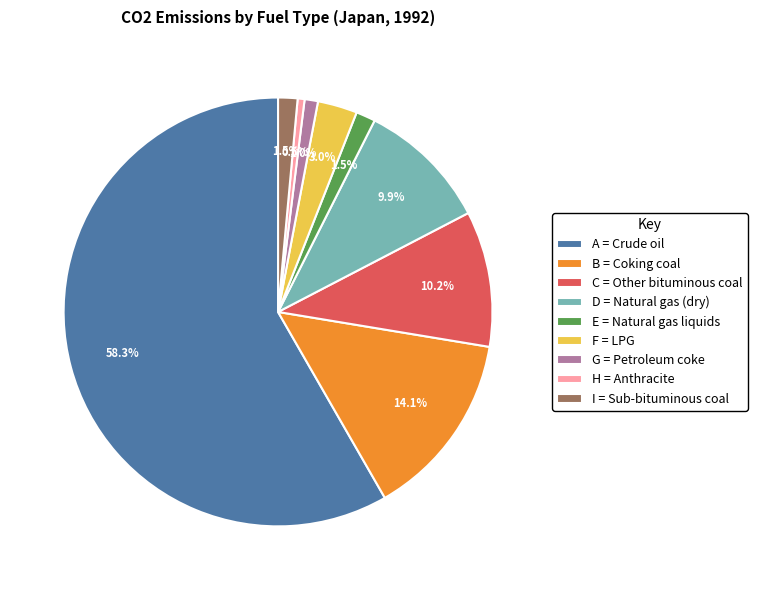

What is the largest slice in the pie chart?

A = Crude oil